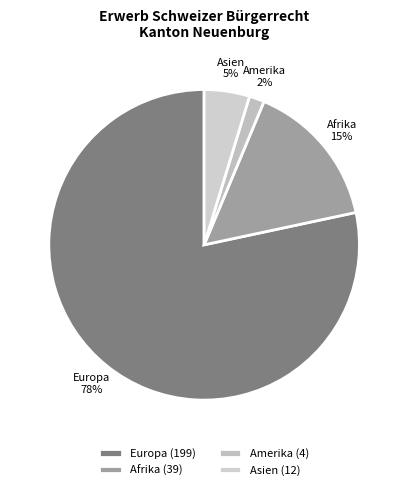

The Afrika slice represents 26% of the pie. True or false?

False